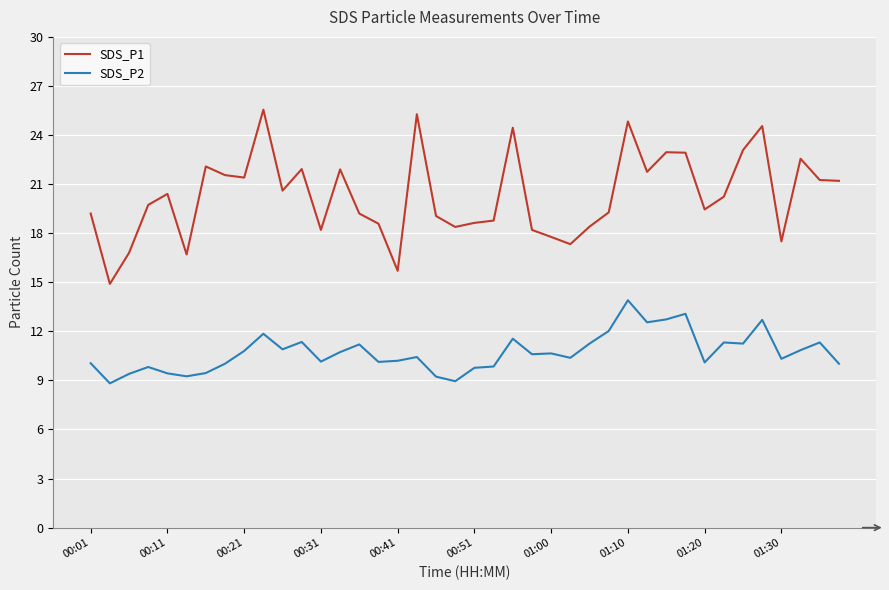

What is the lowest value of the SDS_P2 series?

8.8